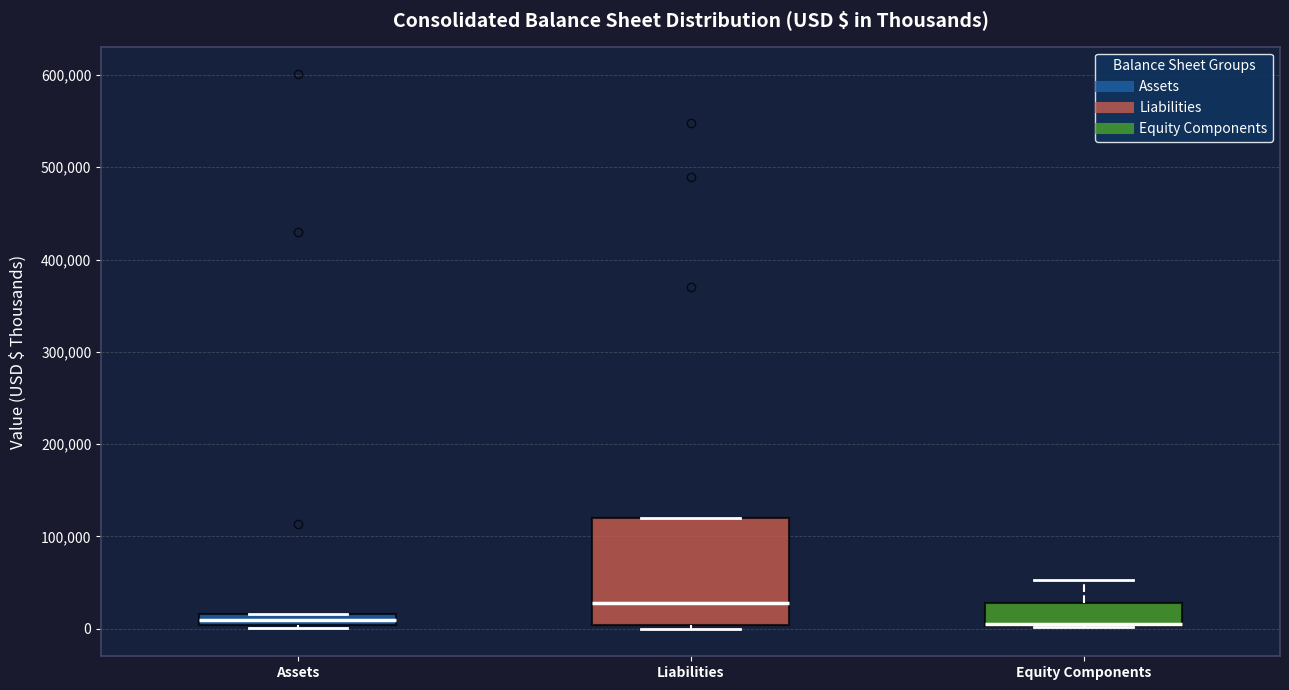

Where does the upper whisker of the box for Equity Components end on the y-axis? The values are not printed on the chart, so give them approximately, as read against the axis.

50000